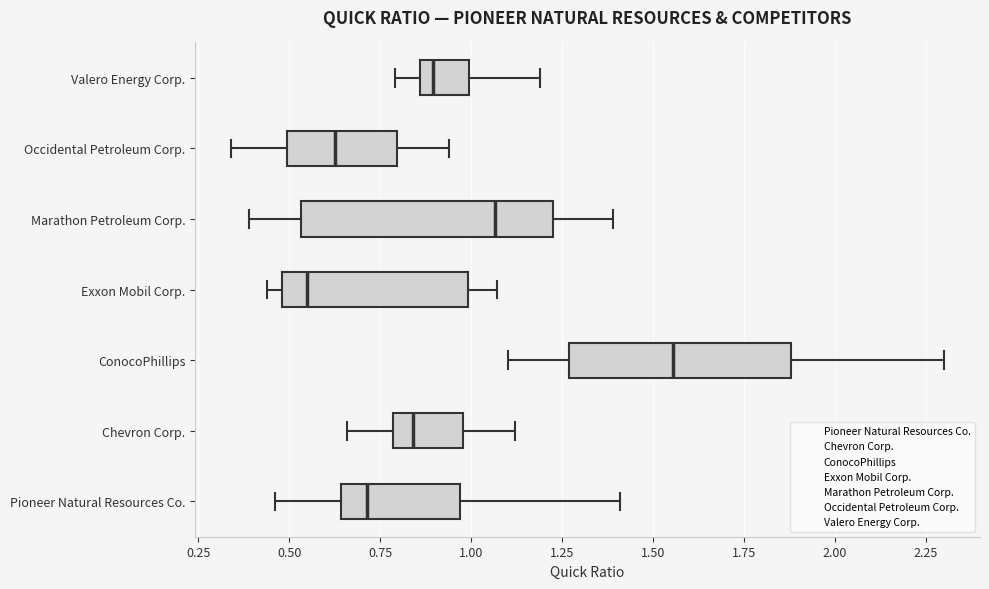

Reading bottom to top, transcribe this box plot: for each box, give where its median line is, the range the box spans, and where its two whiskers end, as read against the x-axis. The values are not printed on the chart, so give them approximately, as read against the axis.

Pioneer Natural Resources Co.: median 0.70, box 0.65 to 0.95, whiskers 0.45 to 1.40
Chevron Corp.: median 0.85, box 0.80 to 1.00, whiskers 0.65 to 1.10
ConocoPhillips: median 1.55, box 1.25 to 1.90, whiskers 1.10 to 2.30
Exxon Mobil Corp.: median 0.55, box 0.50 to 1.00, whiskers 0.45 to 1.05
Marathon Petroleum Corp.: median 1.05, box 0.55 to 1.25, whiskers 0.40 to 1.40
Occidental Petroleum Corp.: median 0.65, box 0.50 to 0.80, whiskers 0.35 to 0.95
Valero Energy Corp.: median 0.90, box 0.85 to 1.00, whiskers 0.80 to 1.20